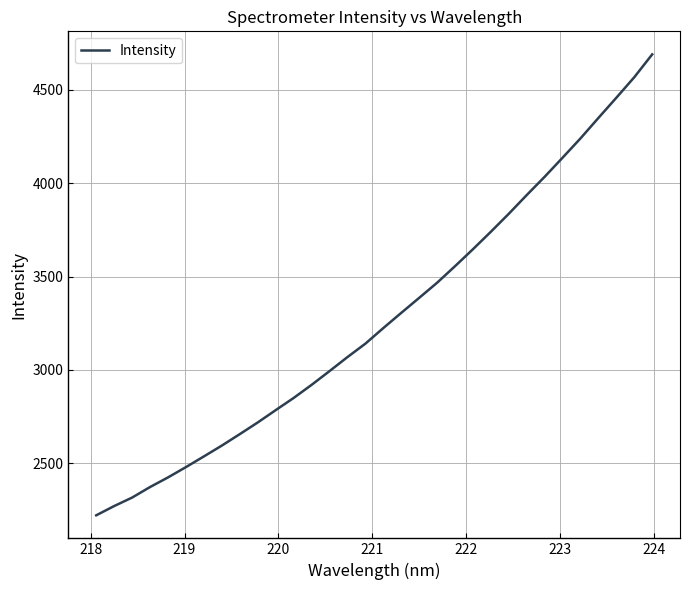

What is the minimum value shown in the chart?

2220.6